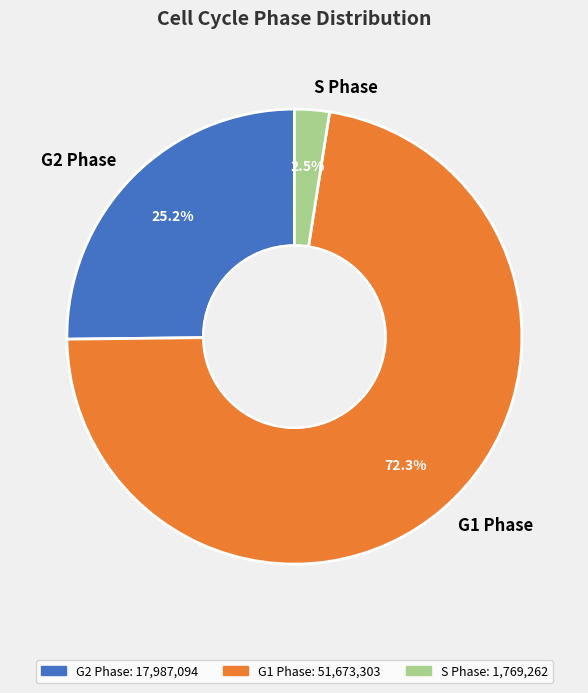

How many segments does this pie chart have?

3